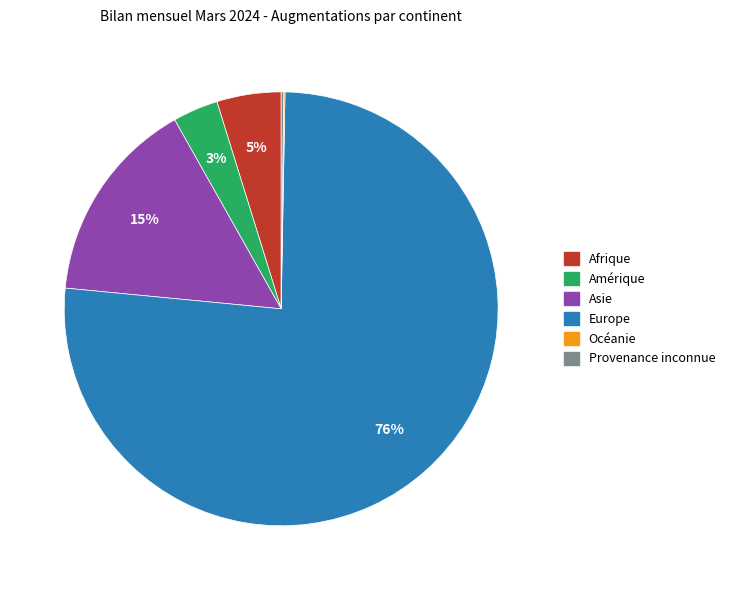

Between Amérique and Afrique, which is larger?

Afrique